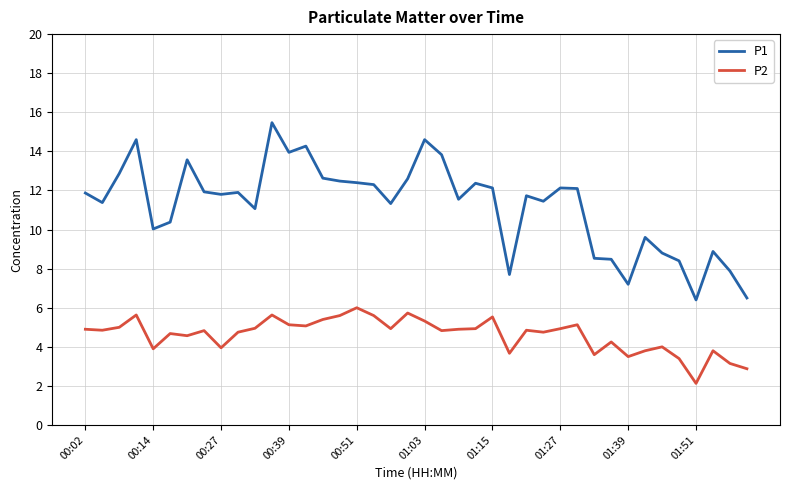

Rank the series by their maximum value, from highest to lowest.

P1, P2